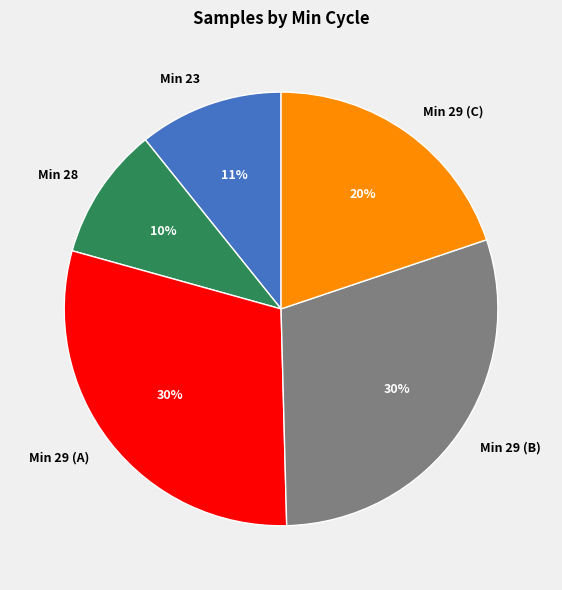

Which has a higher value, Min 29 (A) or Min 28?

Min 29 (A)